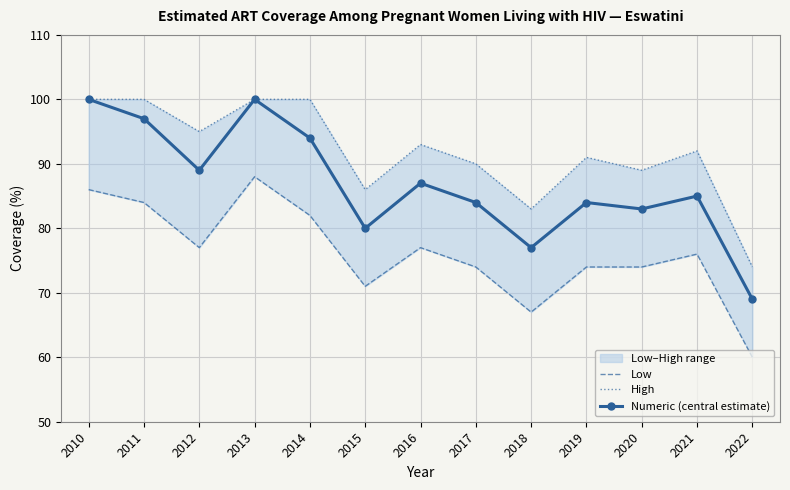

Which series has the widest spread of values?

Numeric (central estimate)